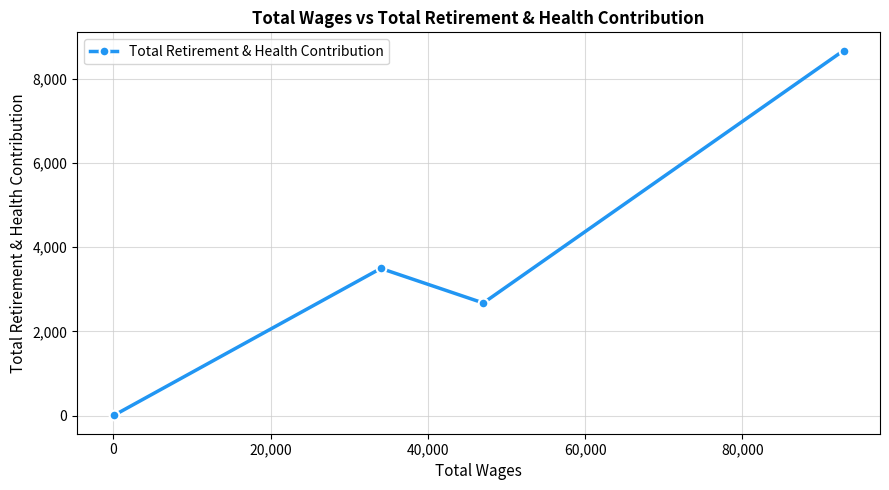

What is the greatest value displayed?

8673